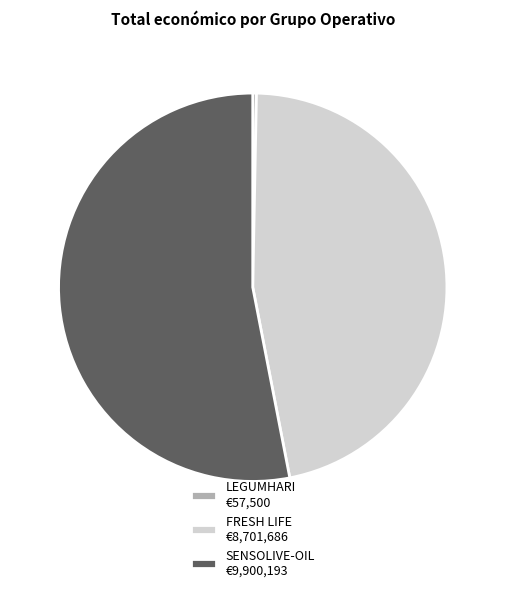

Rank the categories by value from highest to lowest.

SENSOLIVE-OIL €9,900,193, FRESH LIFE €8,701,686, LEGUMHARI €57,500